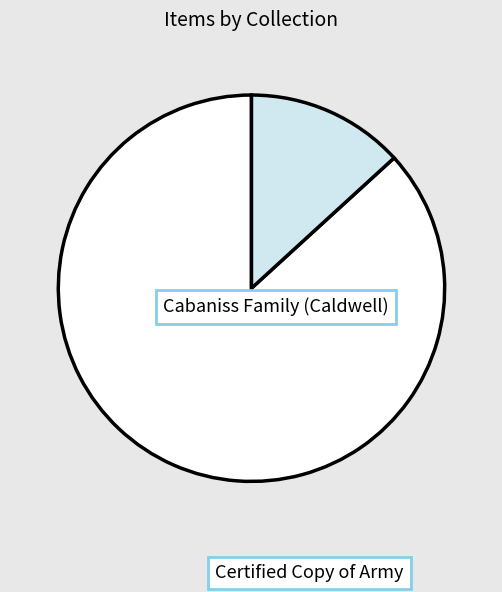

Count the number of slices in the pie.

2